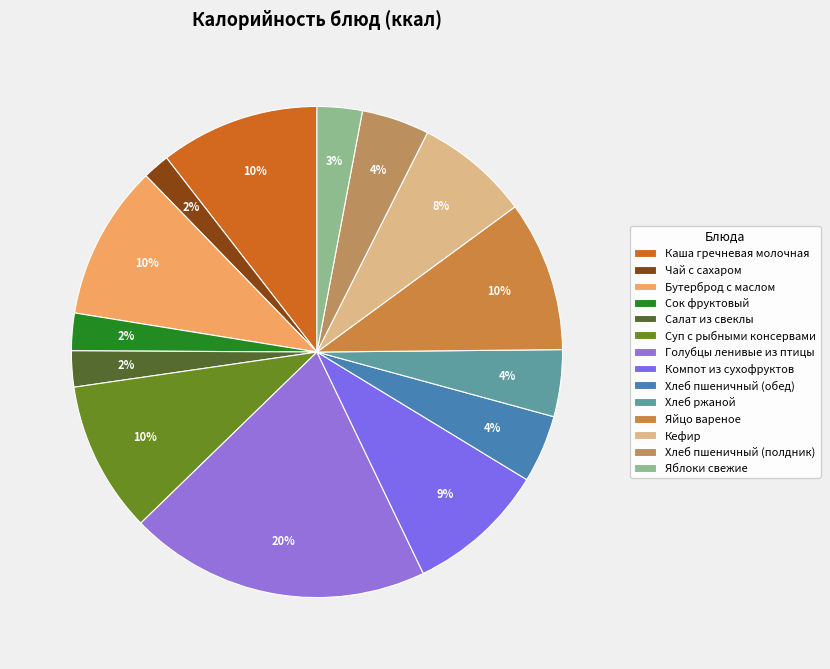

Count the number of slices in the pie.

14